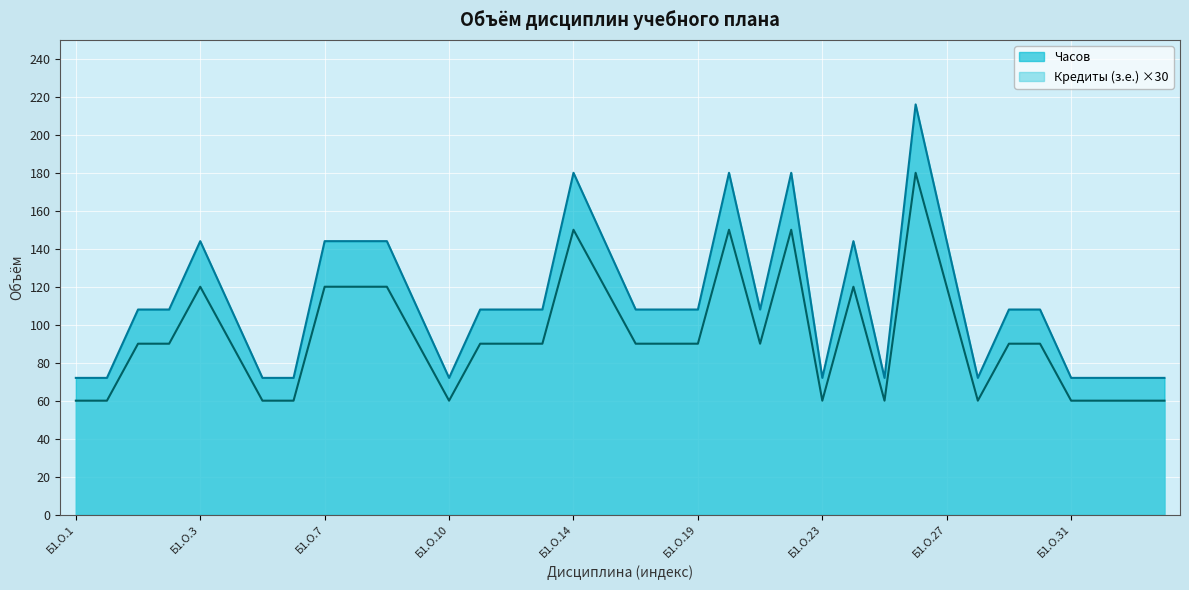

Rank the series by their average value, from highest to lowest.

Часов, Кредиты (з.е.) ×30